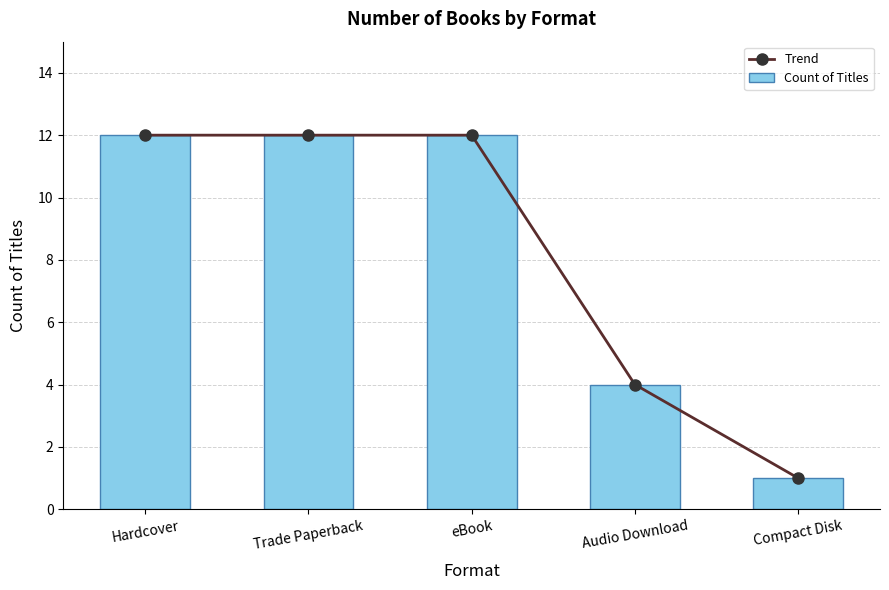

At which label is Trend closest to 6?

Audio Download